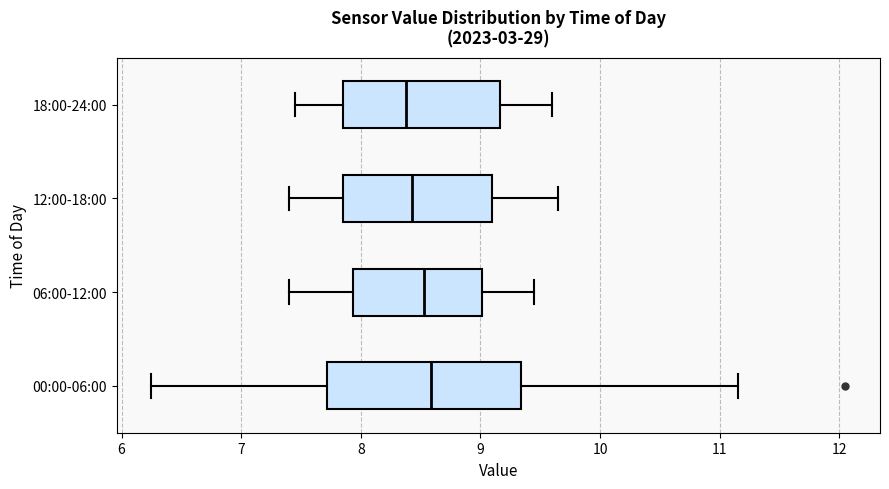

Reading bottom to top, read every box against the x-axis: the position of its median line, the range the box covers, and the ends of its whiskers. The values are not printed on the chart, so give them approximately, as read against the axis.

00:00-06:00: median 8.6, box 7.7 to 9.3, whiskers 6.3 to 11.2
06:00-12:00: median 8.5, box 7.9 to 9.0, whiskers 7.4 to 9.5
12:00-18:00: median 8.4, box 7.9 to 9.1, whiskers 7.4 to 9.7
18:00-24:00: median 8.4, box 7.9 to 9.2, whiskers 7.5 to 9.6